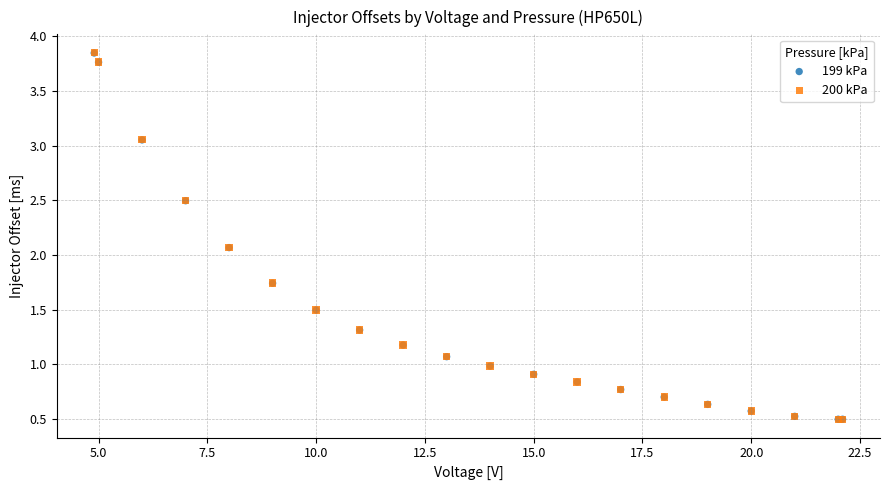

Which series has the largest Y range (max minus min)?

200 kPa